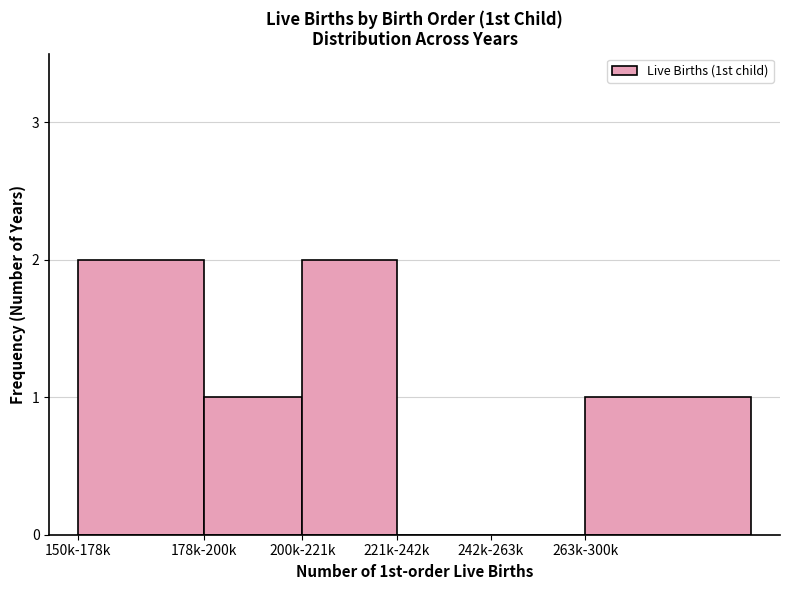

Reading left to right, what are all the values shown in this chart?

150k-178k=2	178k-200k=1	200k-221k=2	221k-242k=0	242k-263k=0	263k-300k=1